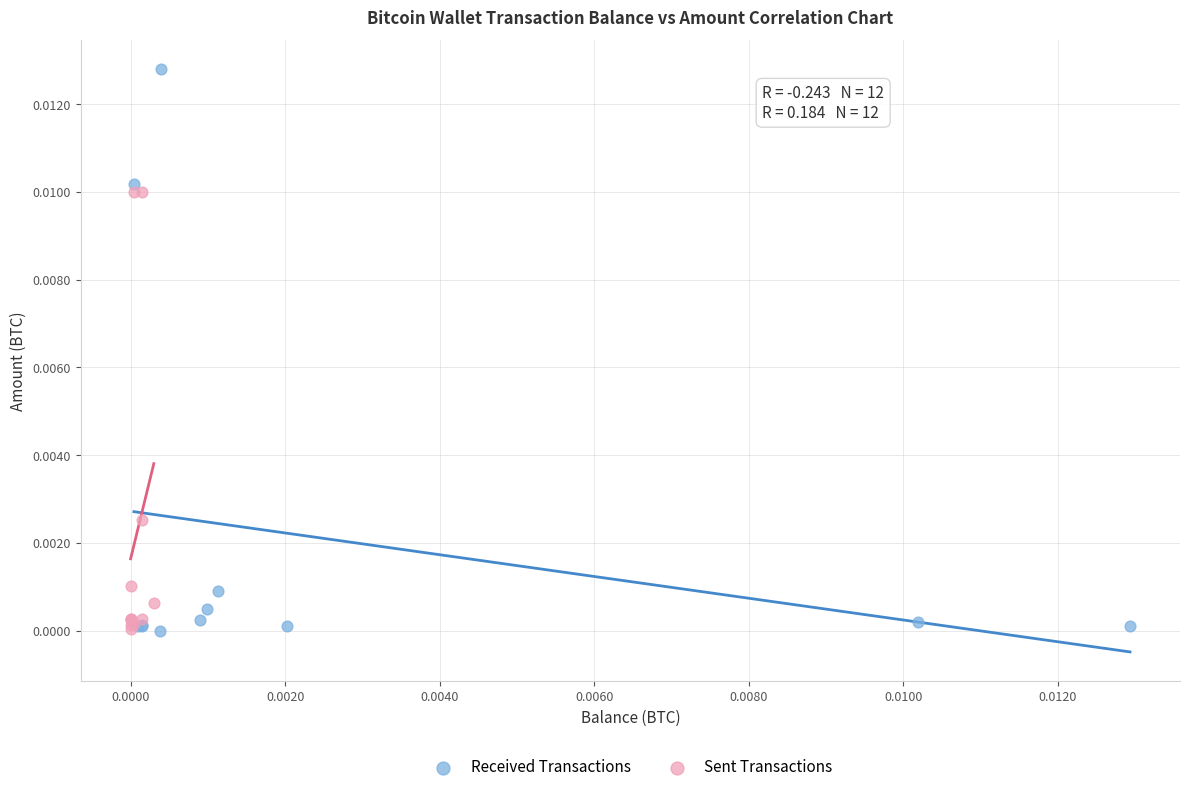

Which series has the widest spread of Y values?

Received Transactions